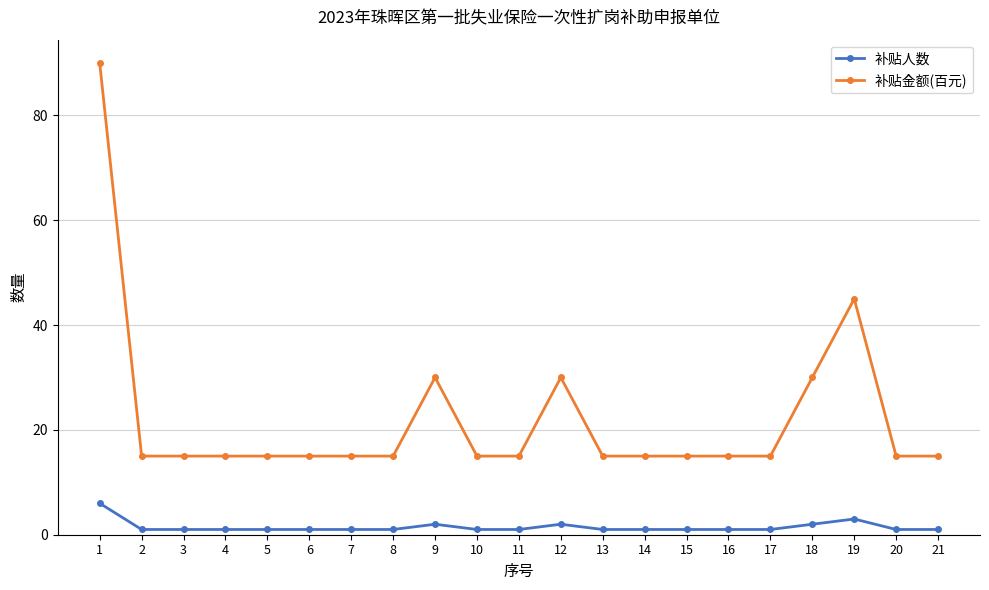

Does the chart have visible grid lines?

Yes